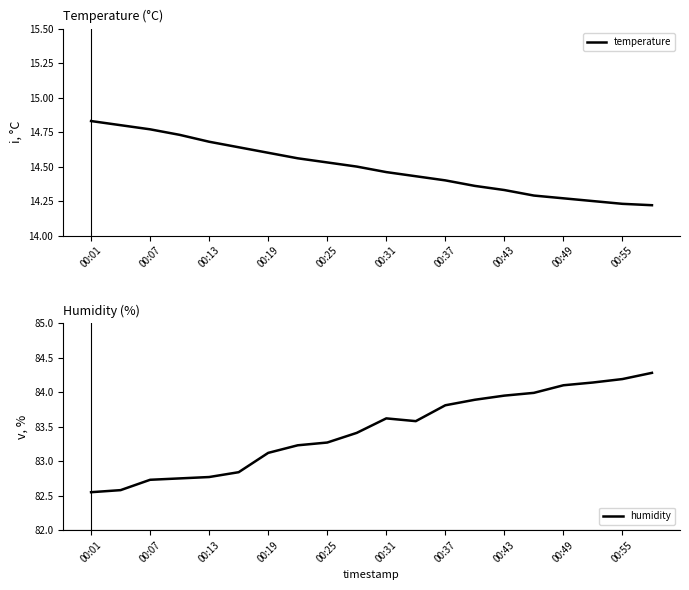

What is the difference between the maximum and minimum values in the humidity series?

1.7